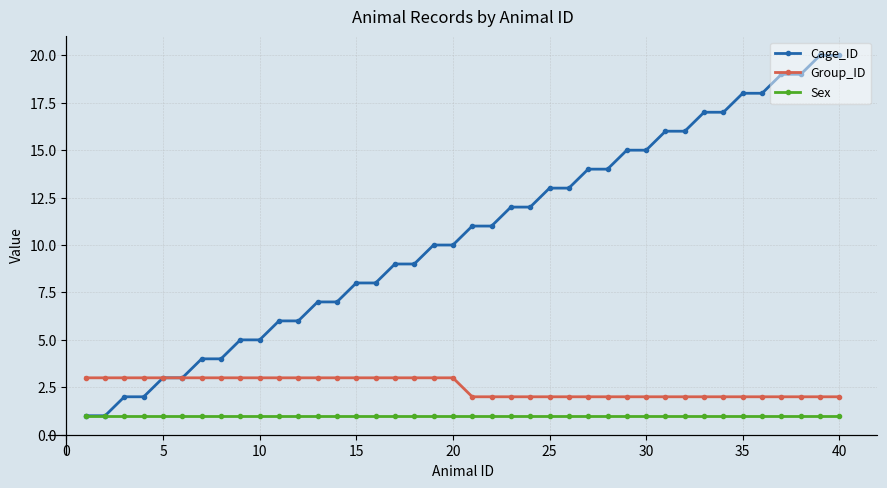

True or false: Group_ID and Sex intersect in this chart.

False